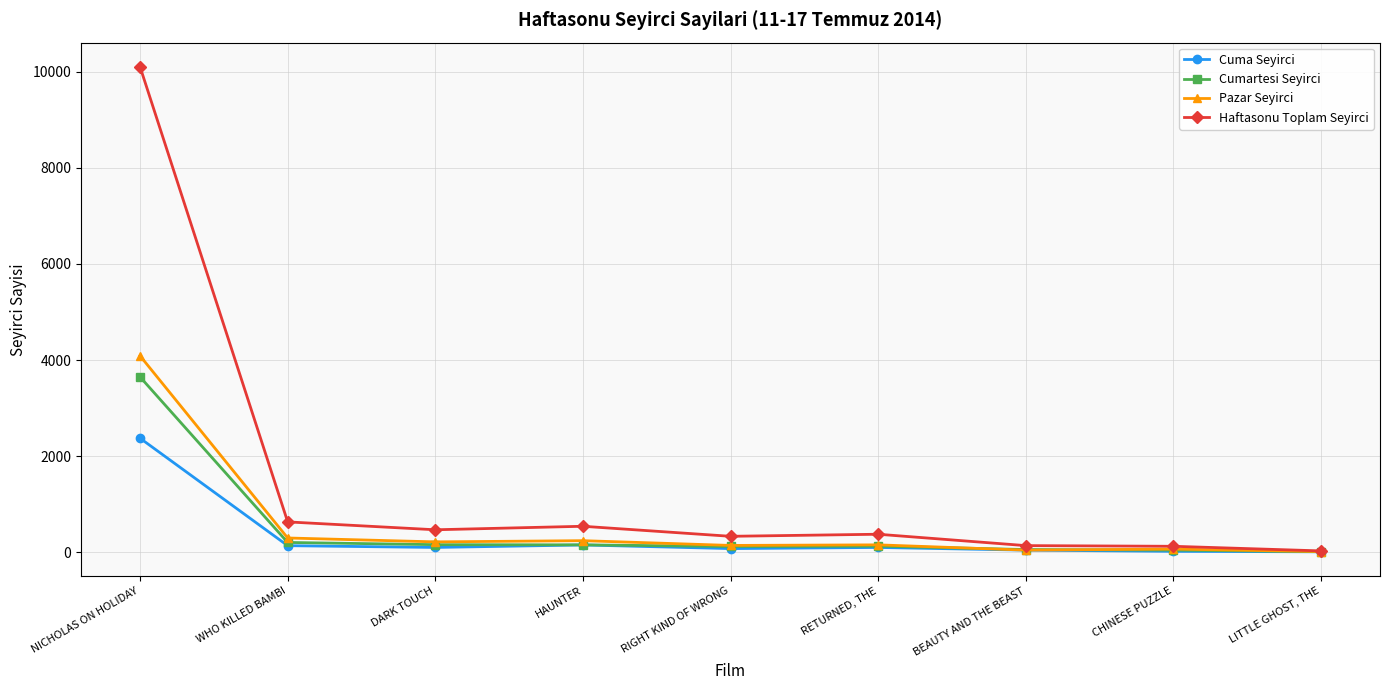

What is the sum of all Cumartesi Seyirci values?

4498